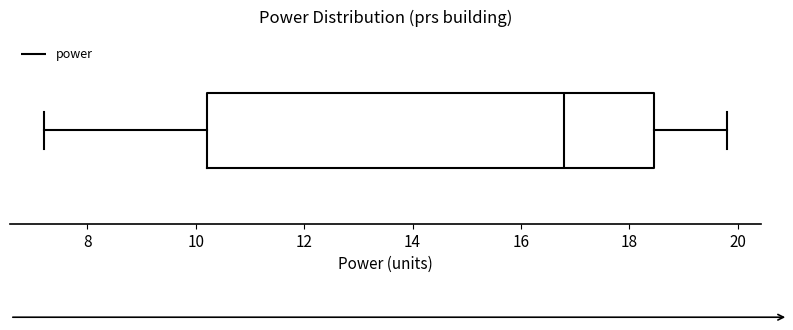

Where does the median line of the box sit on the x-axis? The values are not printed on the chart, so give them approximately, as read against the axis.

16.8